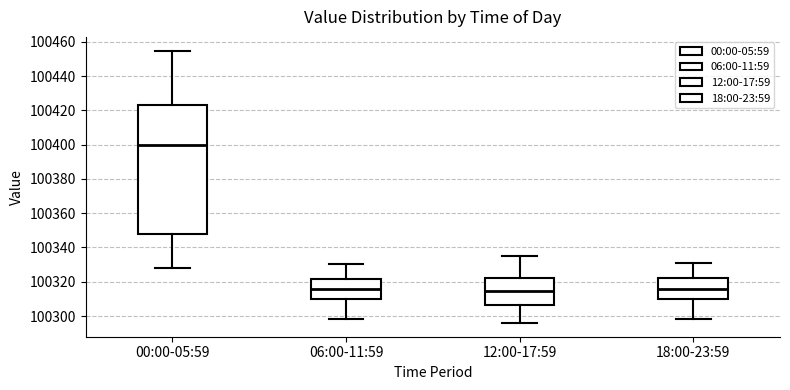

Reading left to right, transcribe this box plot: for each box, give where its median line is, the range the box spans, and where its two whiskers end, as read against the y-axis. The values are not printed on the chart, so give them approximately, as read against the axis.

00:00-05:59: median 100400, box 100348 to 100422, whiskers 100328 to 100454
06:00-11:59: median 100316, box 100310 to 100322, whiskers 100298 to 100330
12:00-17:59: median 100314, box 100306 to 100322, whiskers 100296 to 100334
18:00-23:59: median 100316, box 100310 to 100322, whiskers 100298 to 100332